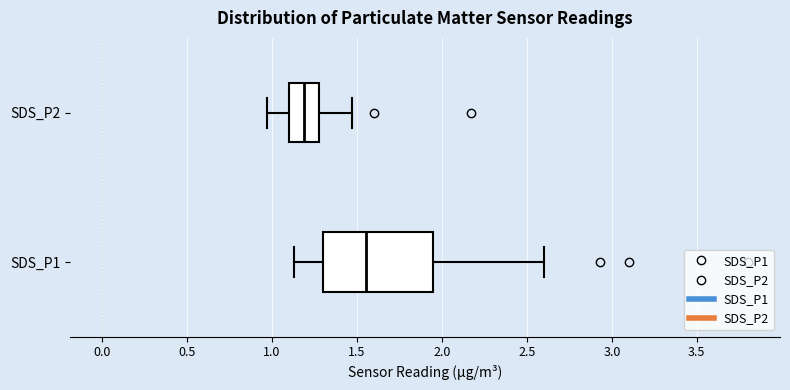

Which box has the furthest to the right median line?

SDS_P1